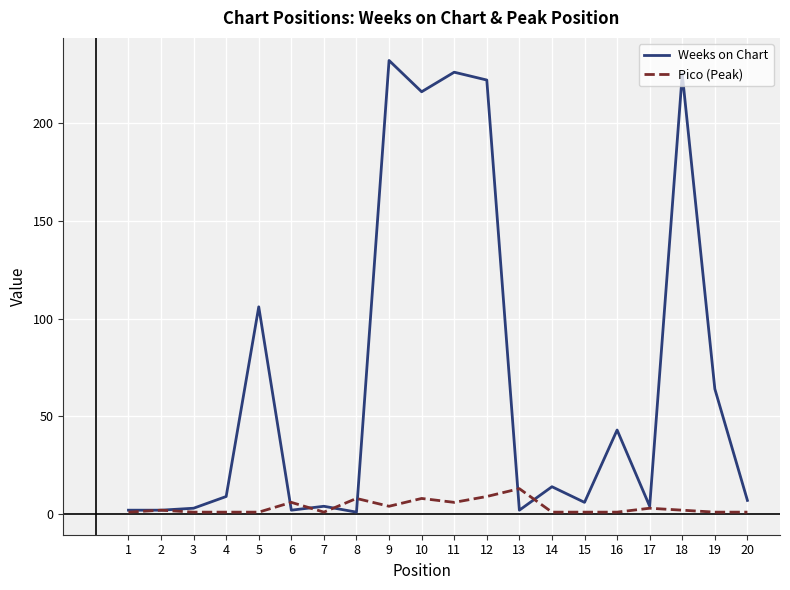

True or false: Weeks on Chart has a value of 14 at 14.

True